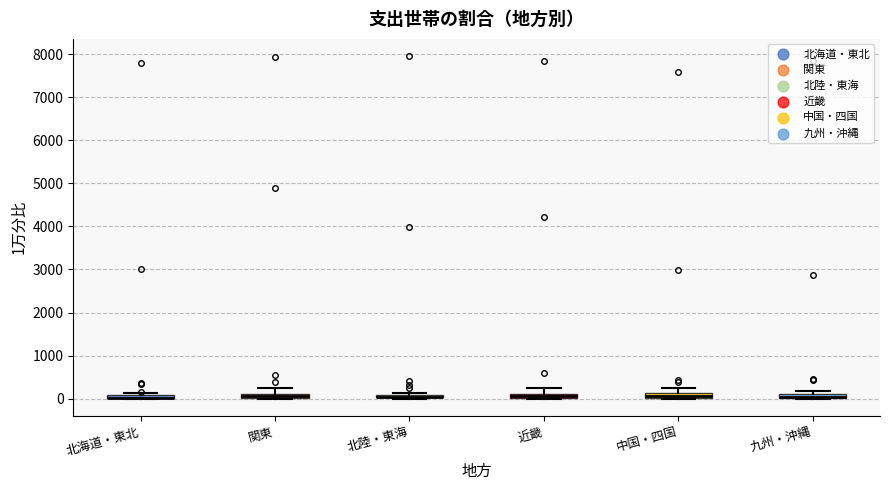

Where is the lower edge of the box for 北海道・東北 on the y-axis? The values are not printed on the chart, so give them approximately, as read against the axis.

0